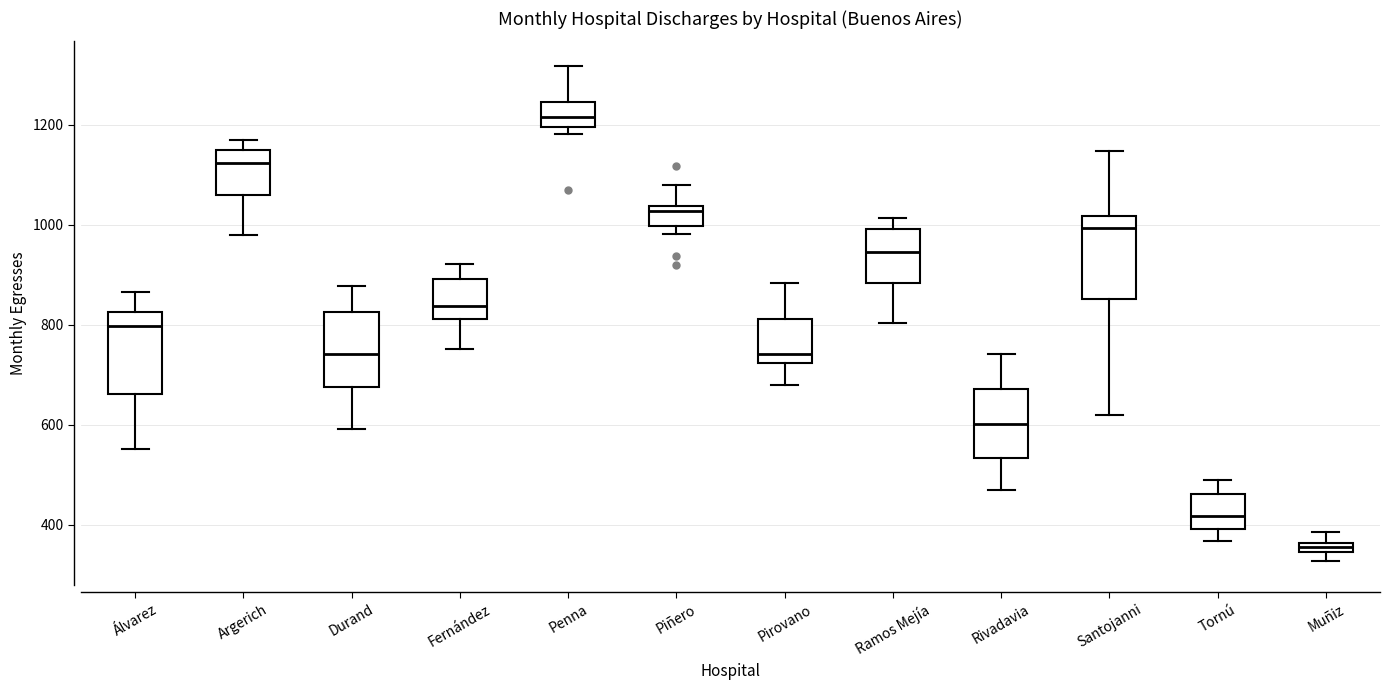

Where is the lower edge of the box for Fernández on the y-axis? The values are not printed on the chart, so give them approximately, as read against the axis.

820